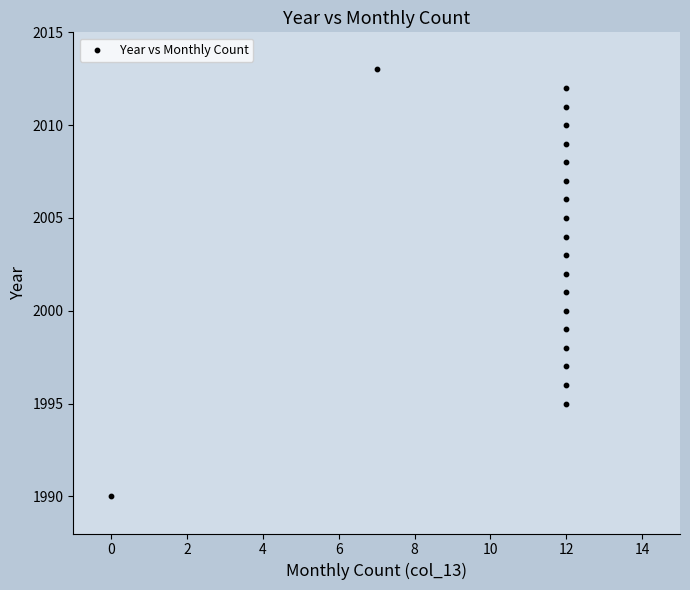

What is the range of Y values (max minus min)?

23